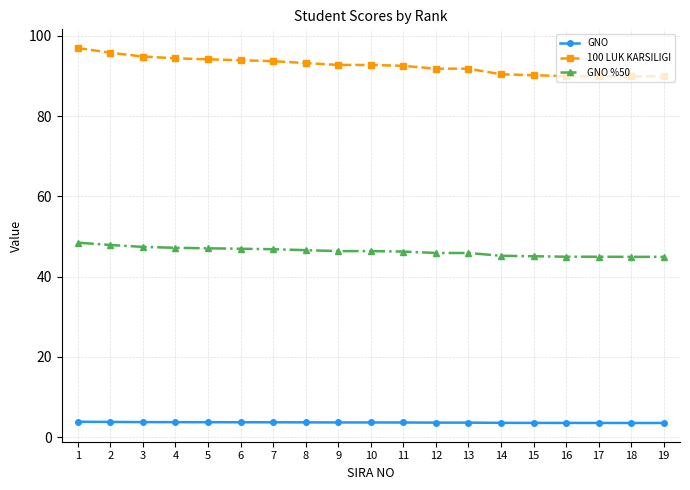

Does the chart have visible grid lines?

Yes